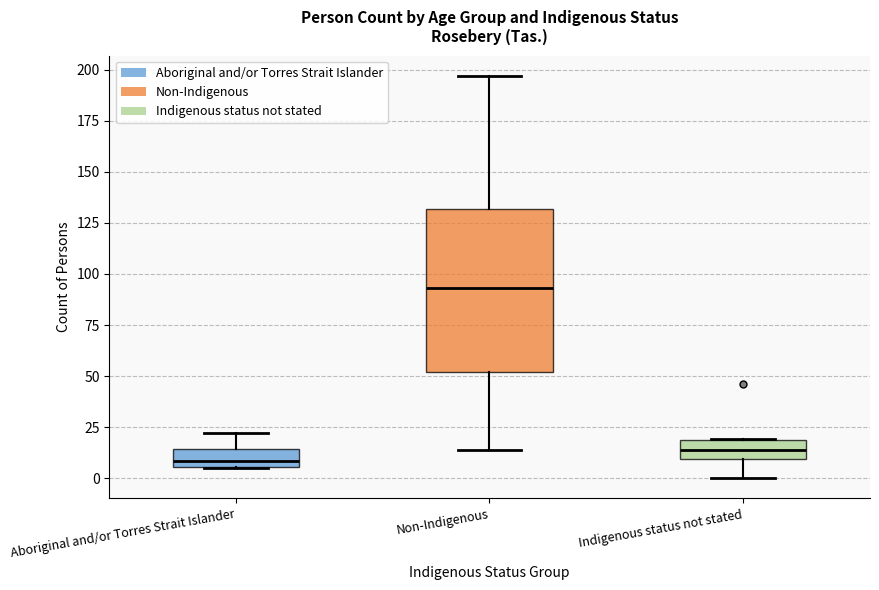

Reading left to right, read every box against the y-axis: the position of its median line, the range the box covers, and the ends of its whiskers. The values are not printed on the chart, so give them approximately, as read against the axis.

Aboriginal and/or Torres Strait Islander: median 10, box 5 to 15, whiskers 5 to 20
Non-Indigenous: median 95, box 50 to 130, whiskers 15 to 195
Indigenous status not stated: median 15, box 10 to 20, whiskers 0 to 20